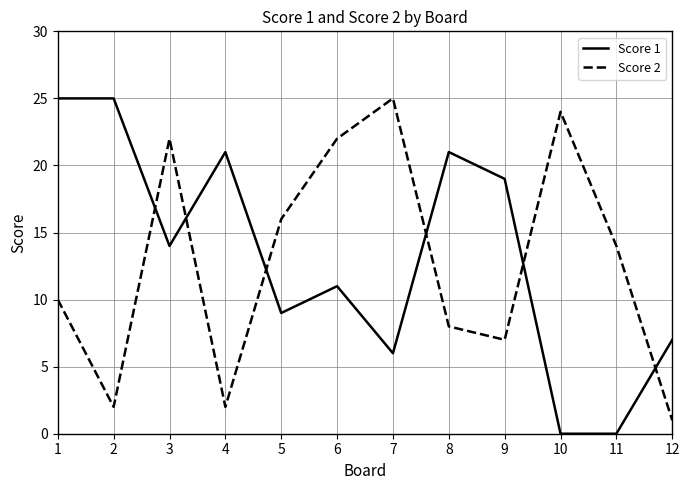

How many intersections are there between Score 1 and Score 2?

6